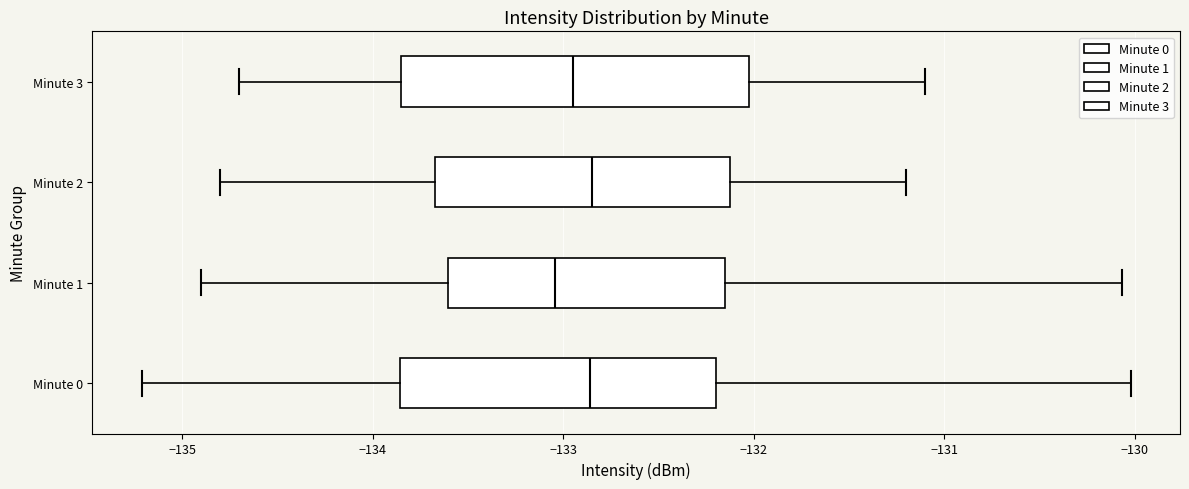

Where does the right whisker of the box for Minute 3 end on the x-axis? The values are not printed on the chart, so give them approximately, as read against the axis.

-131.1